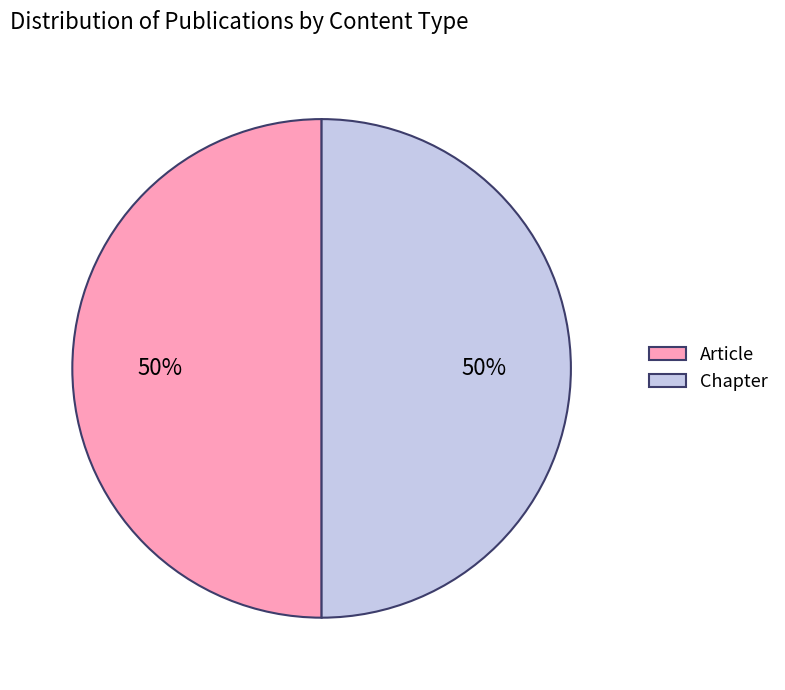

To the nearest percent, what portion does Article represent?

50%